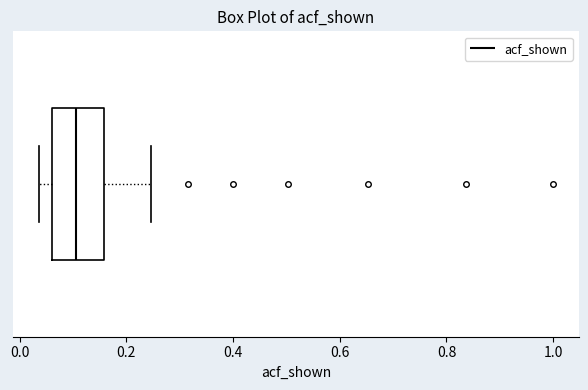

Read this box plot against the x-axis: the position of the median line, the range covered by the box, and the ends of both whiskers. The values are not printed on the chart, so give them approximately, as read against the axis.

median 0.10, box 0.06 to 0.16, whiskers 0.04 to 0.24